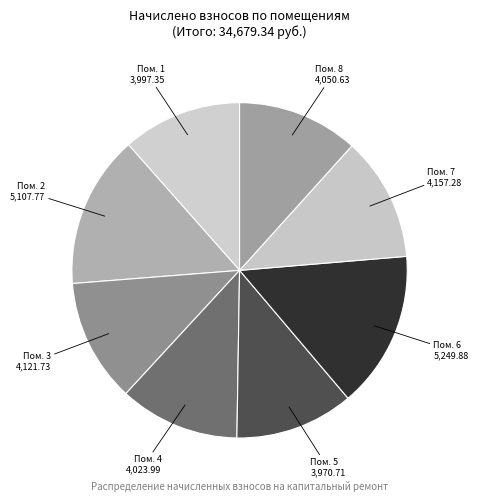

To the nearest percent, what is the difference between the largest and smallest slice percentages?

4%